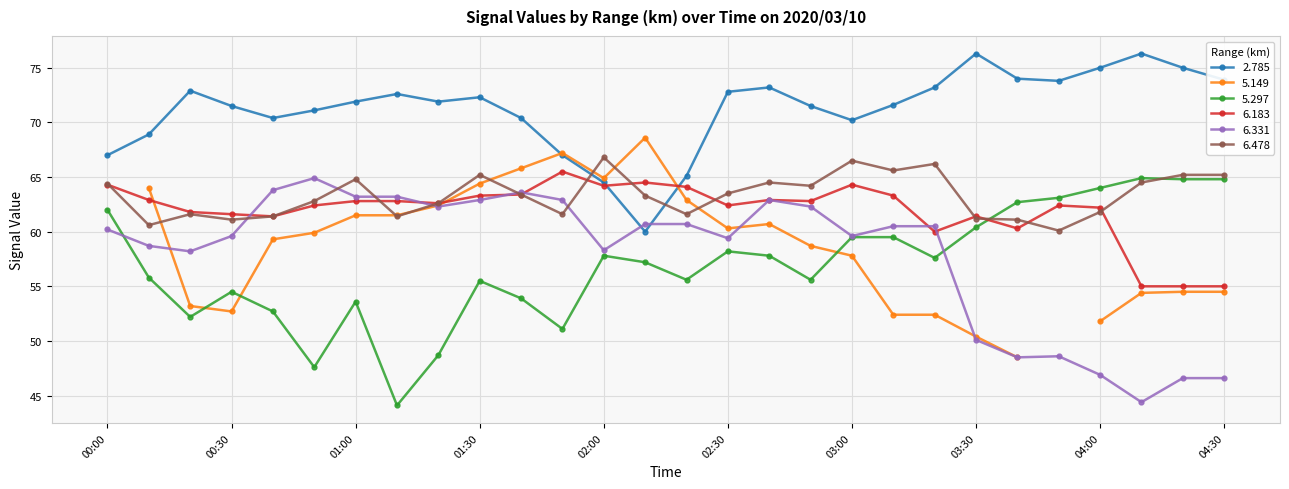

At which category is the sum across all series the highest?

02:40